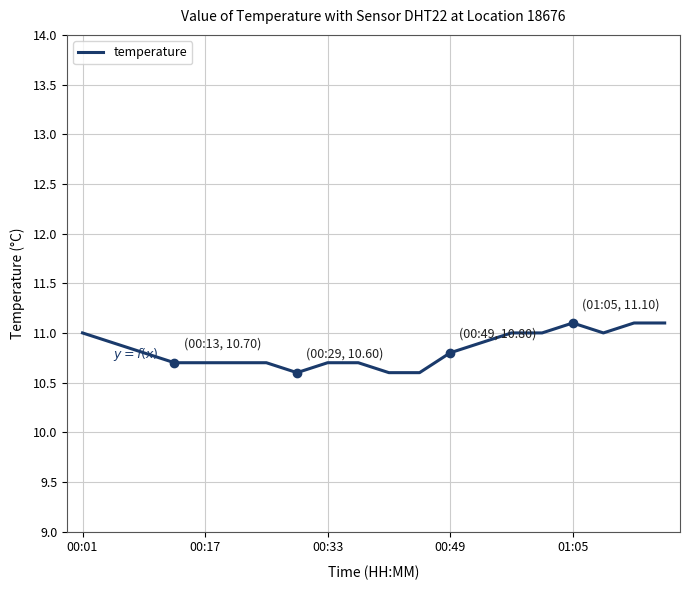

What is the difference between the second highest and second lowest values?

0.5